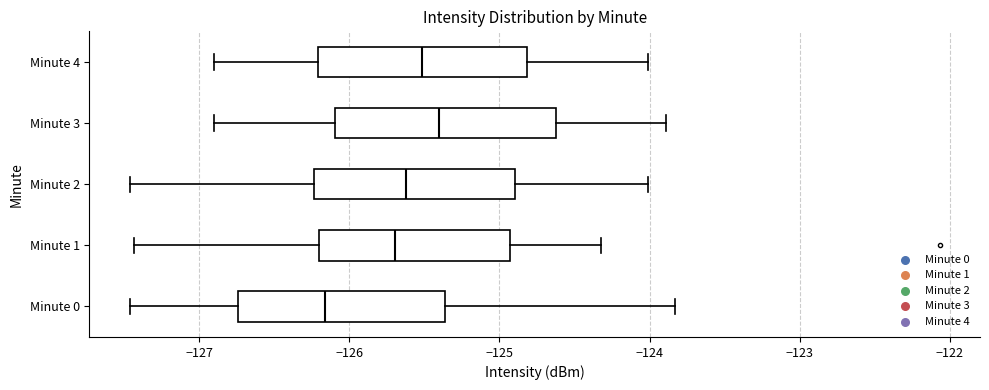

Reading bottom to top, transcribe this box plot: for each box, give where its median line is, the range the box spans, and where its two whiskers end, as read against the x-axis. The values are not printed on the chart, so give them approximately, as read against the axis.

Minute 0: median -126.2, box -126.7 to -125.4, whiskers -127.5 to -123.8
Minute 1: median -125.7, box -126.2 to -124.9, whiskers -127.4 to -124.3
Minute 2: median -125.6, box -126.2 to -124.9, whiskers -127.5 to -124.0
Minute 3: median -125.4, box -126.1 to -124.6, whiskers -126.9 to -123.9
Minute 4: median -125.5, box -126.2 to -124.8, whiskers -126.9 to -124.0